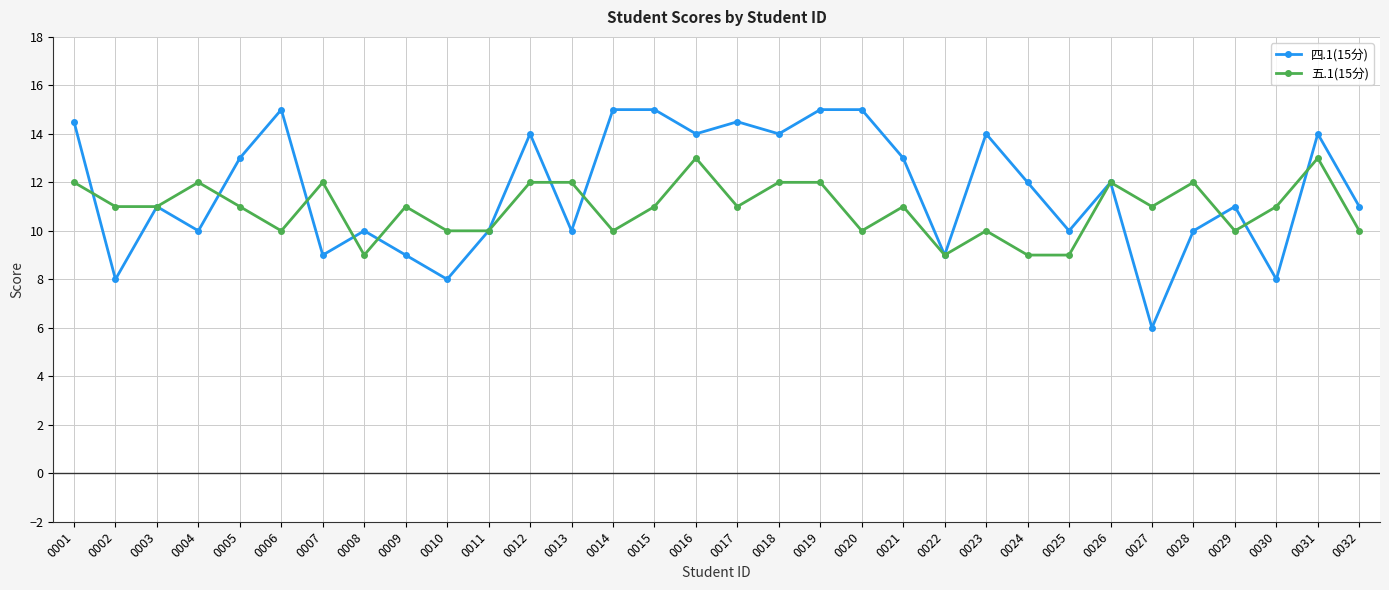

Which series changed the most between 0025 and 0027?

四.1(15分)